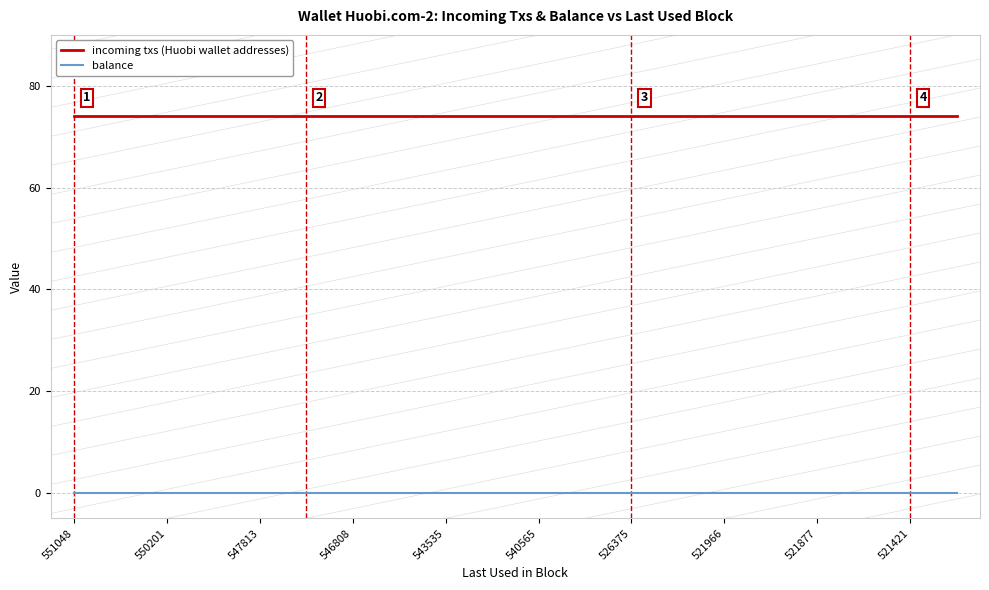

What is the maximum value shown in the chart?

74